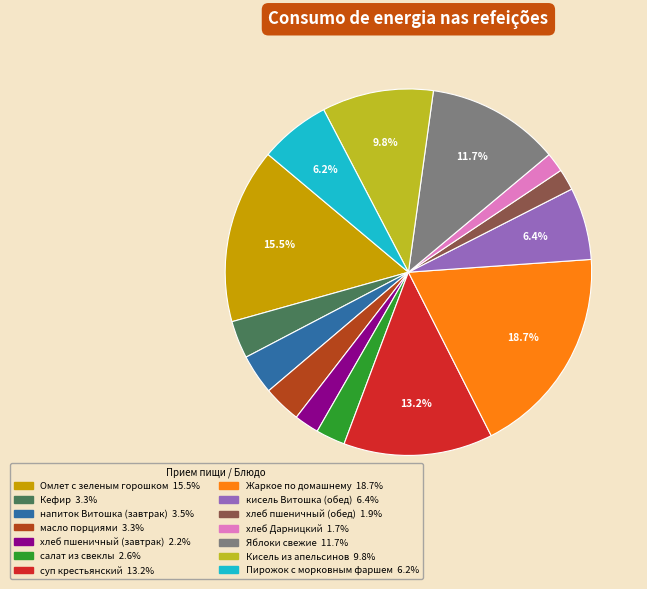

Count the number of slices in the pie.

14